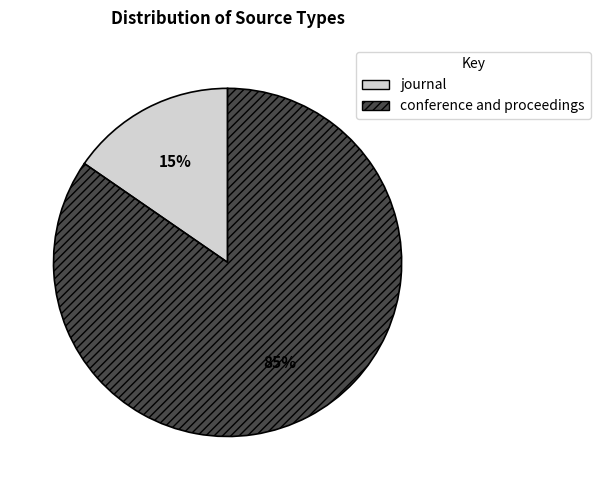

Which slice is the largest?

conference and proceedings